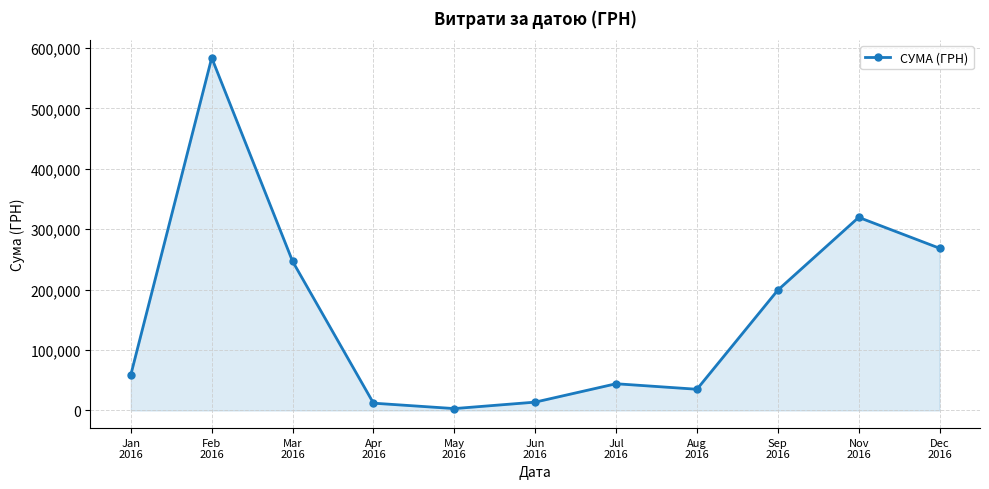

At which category does the chart reach its minimum across all series?

May
2016